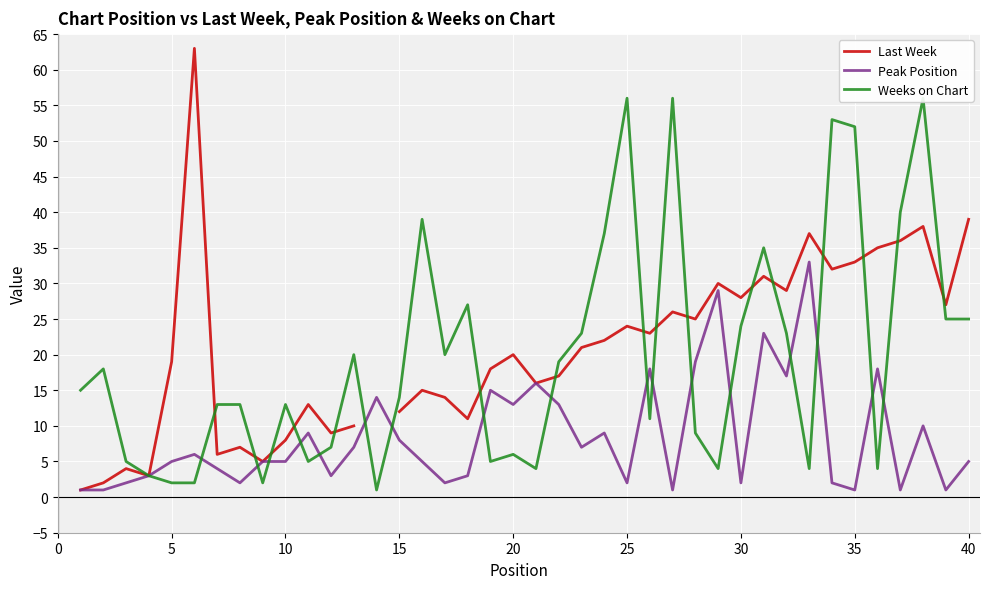

What is the highest value of the Peak Position series?

33